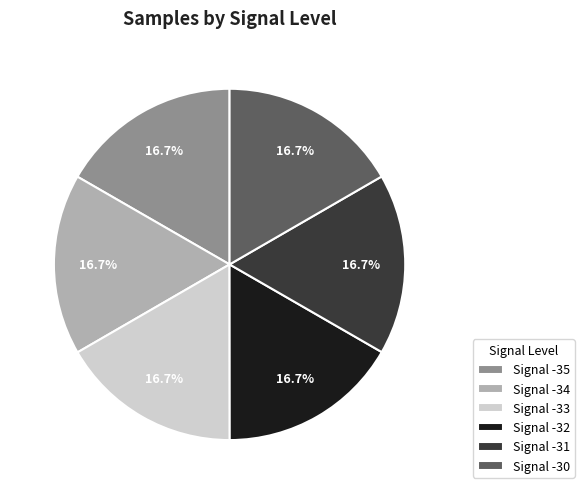

Is there any slice that represents more than half of the pie?

No